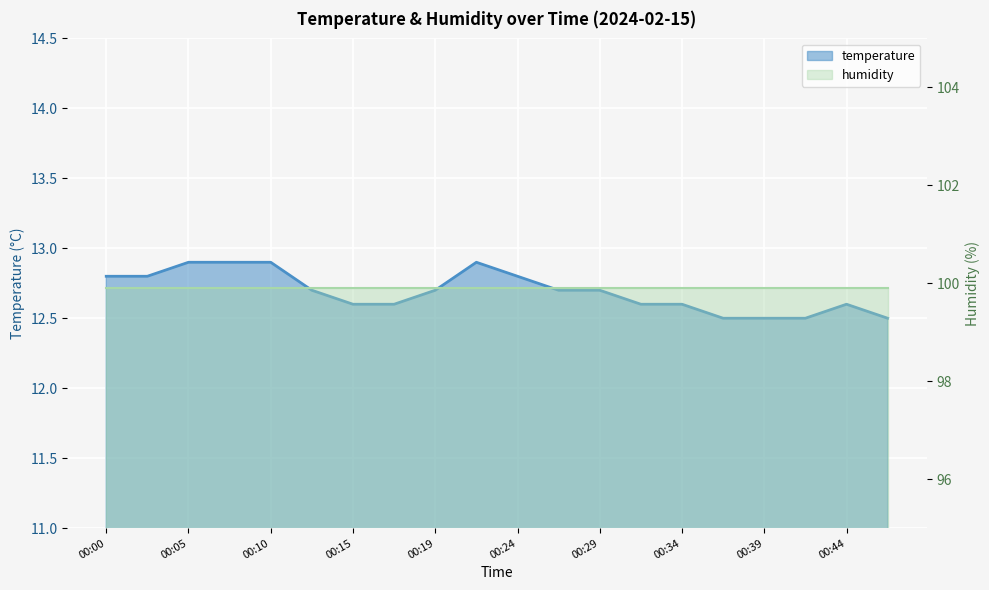

Between 00:15 and 00:27, which is larger?

00:27